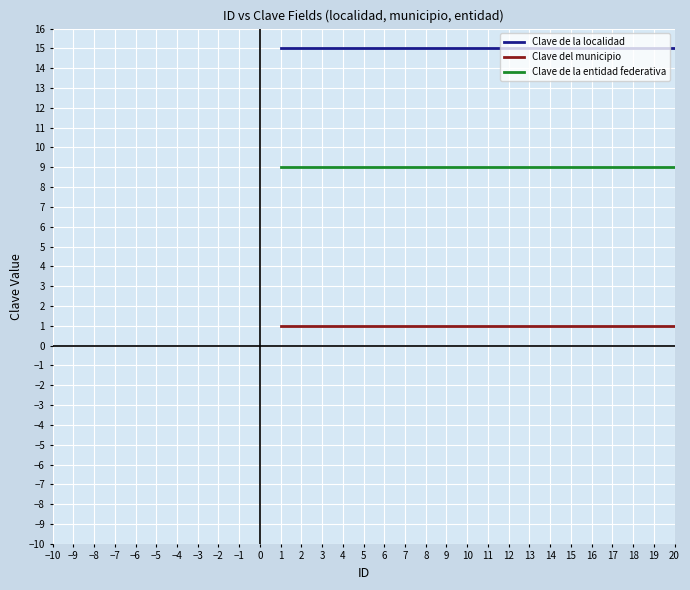

The Clave de la entidad federativa series shows 3 at 13. True or false?

False